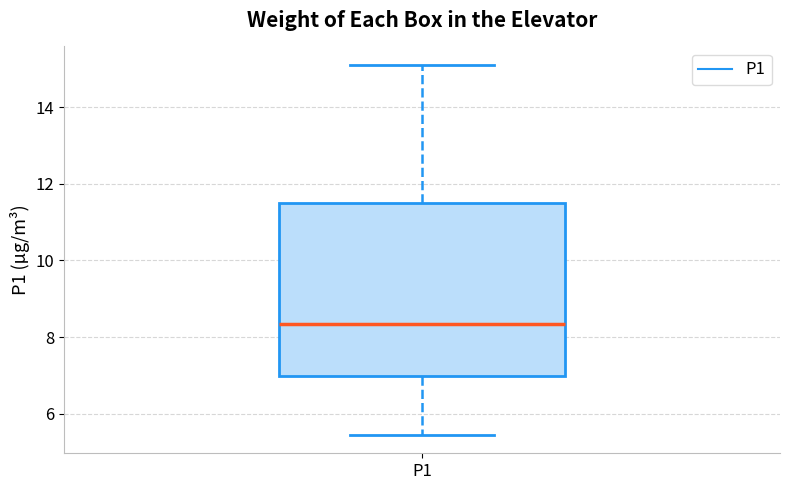

Transcribe this box plot: give where the median line is, the range the box spans, and where the two whiskers end, as read against the y-axis. The values are not printed on the chart, so give them approximately, as read against the axis.

median 8.4, box 7.0 to 11.4, whiskers 5.4 to 15.2